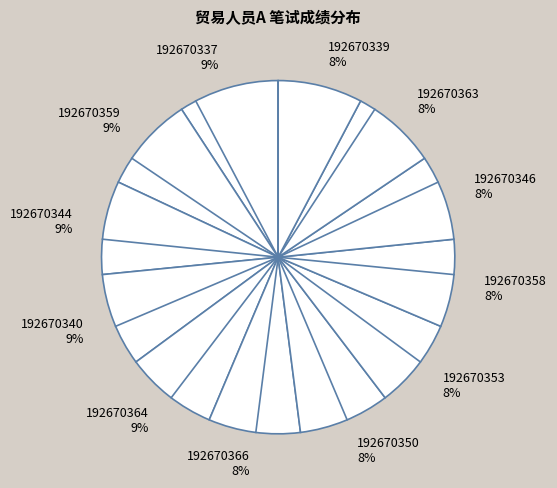

Is it true that 192670366 8% is 19% of the pie?

False